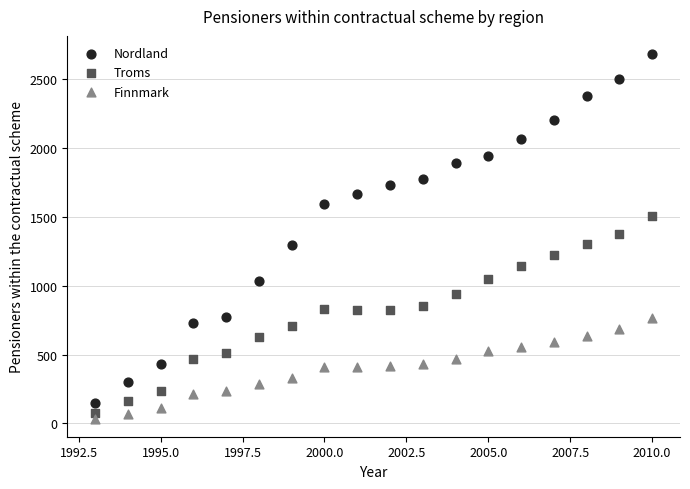

Across all data points, what is the range of X values (max minus min)?

17